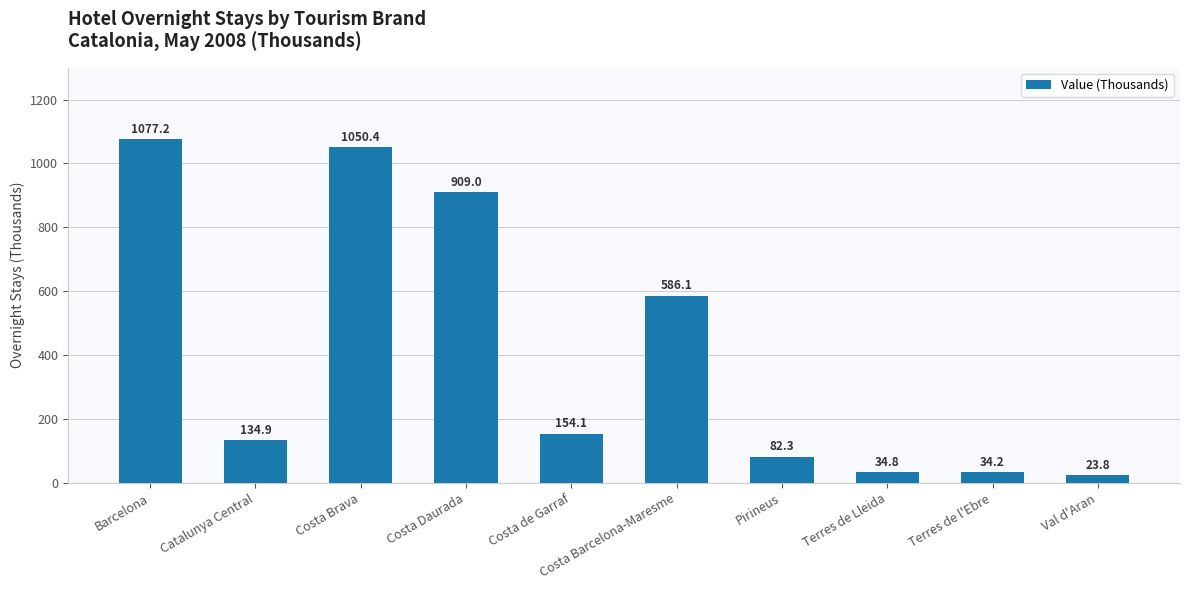

What position from the left is Barcelona?

1